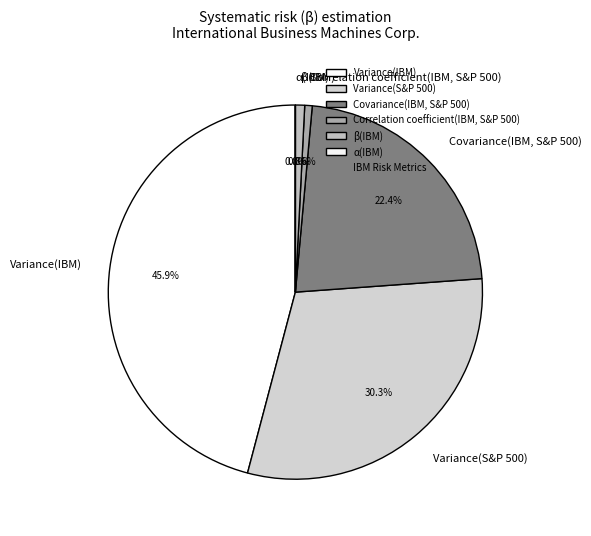

To the nearest percent, what is the difference between the largest and smallest slice percentages?

46%